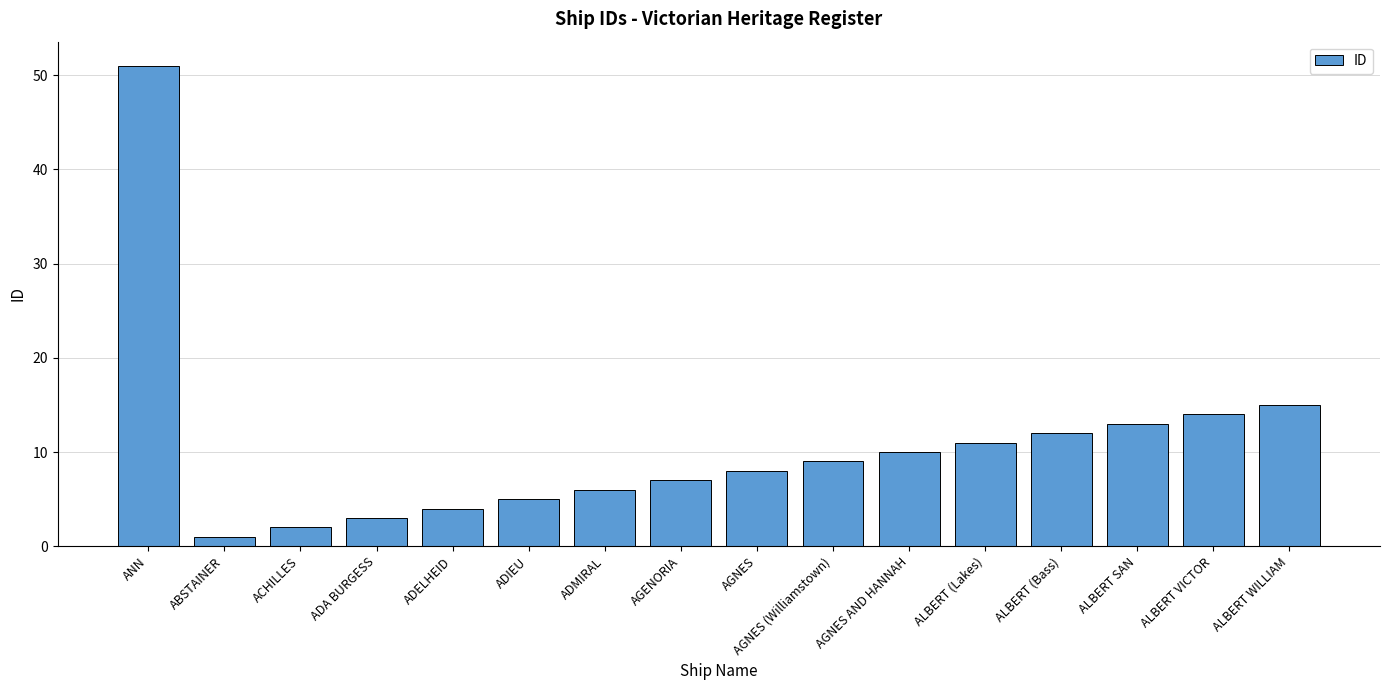

The value at ADELHEID is 7. True or false?

False